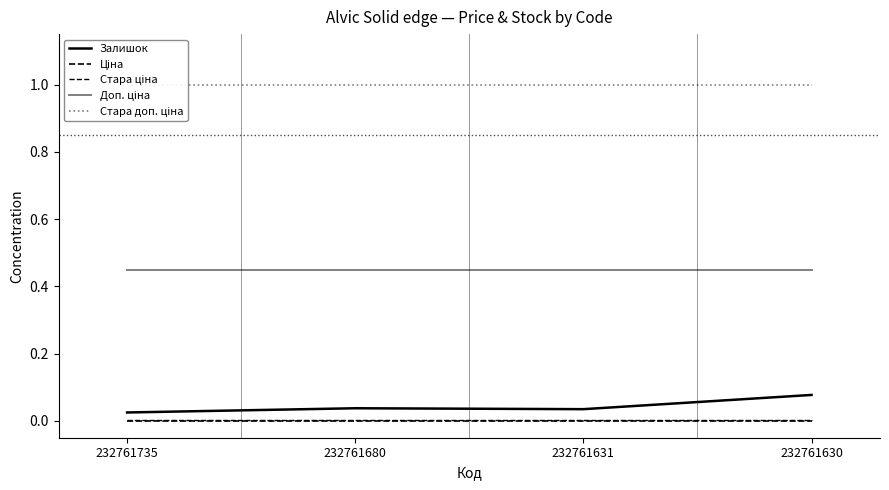

Reading left to right, list all the values displayed in this chart.

Залишок: 232761735=0.0	232761680=0.0	232761631=0.0	232761630=0.1
Ціна: 232761735=0.0	232761680=0.0	232761631=0.0	232761630=0.0
Стара ціна: 232761735=0.0	232761680=0.0	232761631=0.0	232761630=0.0
Доп. ціна: 232761735=0.4	232761680=0.4	232761631=0.4	232761630=0.4
Стара доп. ціна: 232761735=1.0	232761680=1.0	232761631=1.0	232761630=1.0